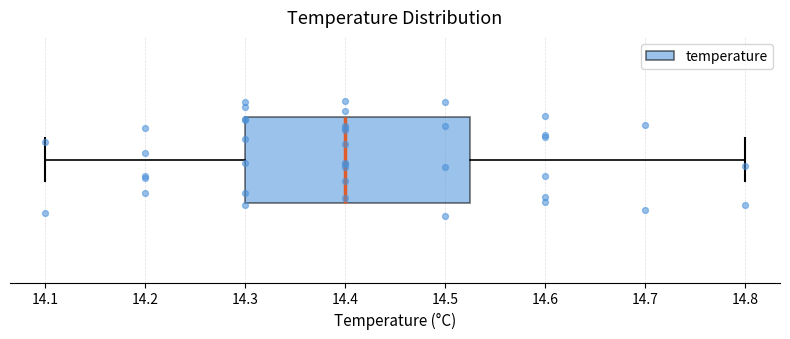

Where does the right whisker of the box end on the x-axis? The values are not printed on the chart, so give them approximately, as read against the axis.

14.80